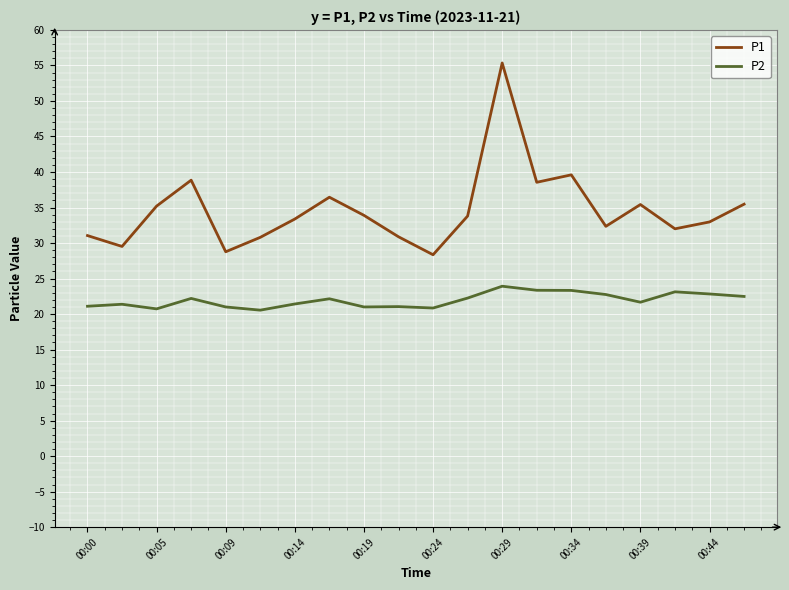

True or false: P2 and P1 intersect in this chart.

False